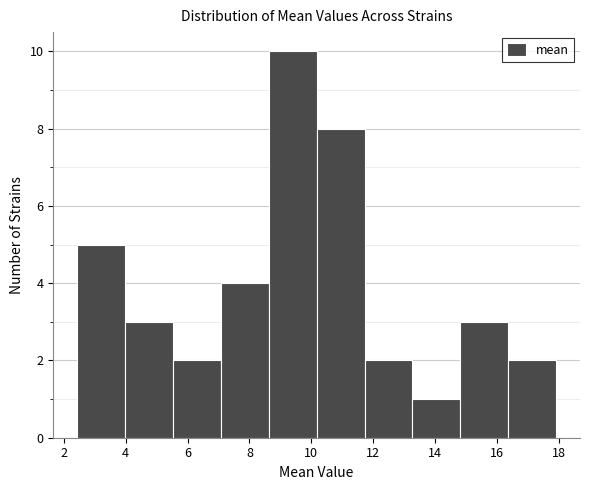

What is the height of the bar covering 13.2 to 14.8 on the x-axis? Neither the bar edges nor the heights are printed on the chart, so give them approximately, as read against the axes.

1